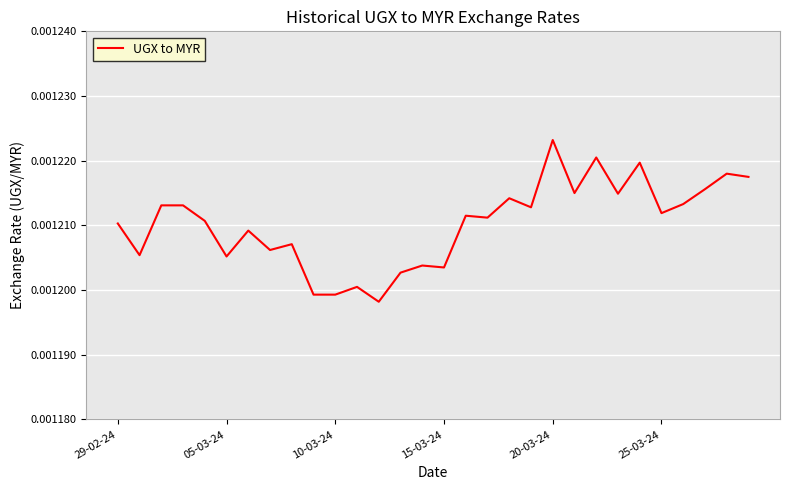

Which category has the highest value across all series?

20-03-24